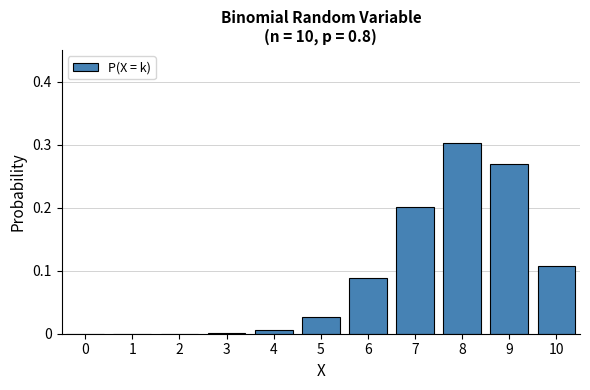

At which category does the chart reach its peak across all series?

8